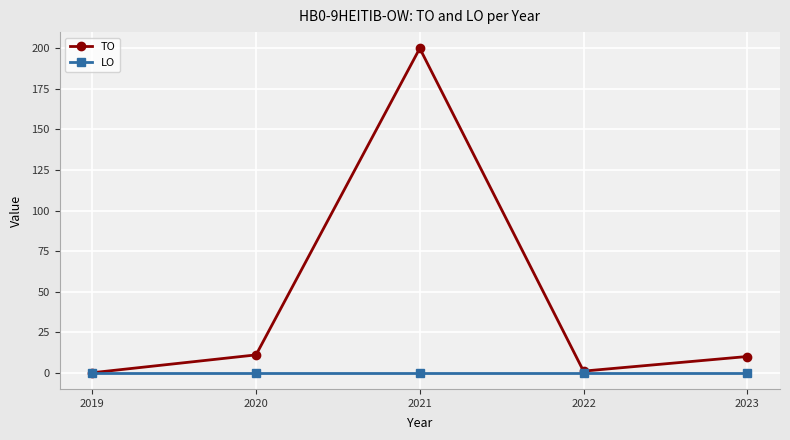

Reading left to right, list all the values displayed in this chart.

TO: 2019=0	2020=11	2021=200	2022=1	2023=10
LO: 2019=0	2020=0	2021=0	2022=0	2023=0